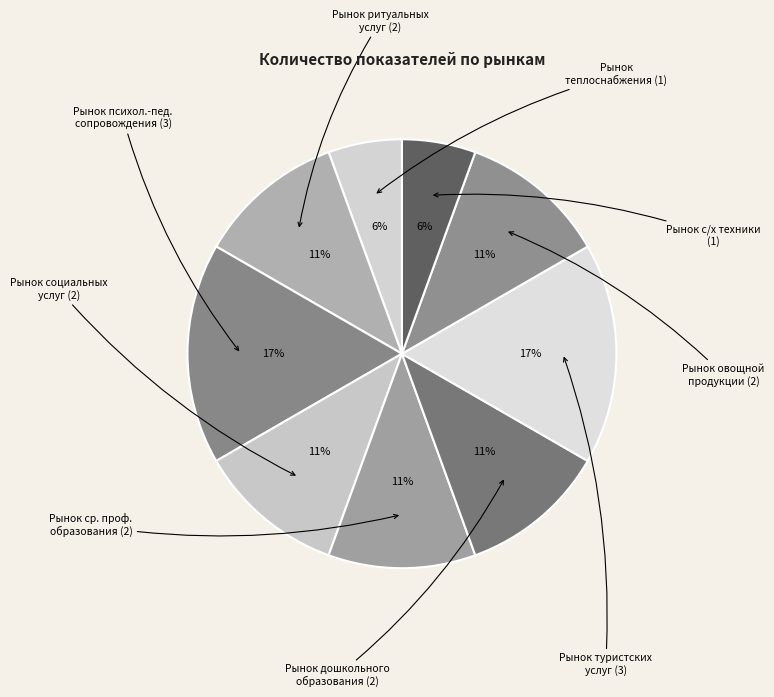

How many segments does this pie chart have?

9